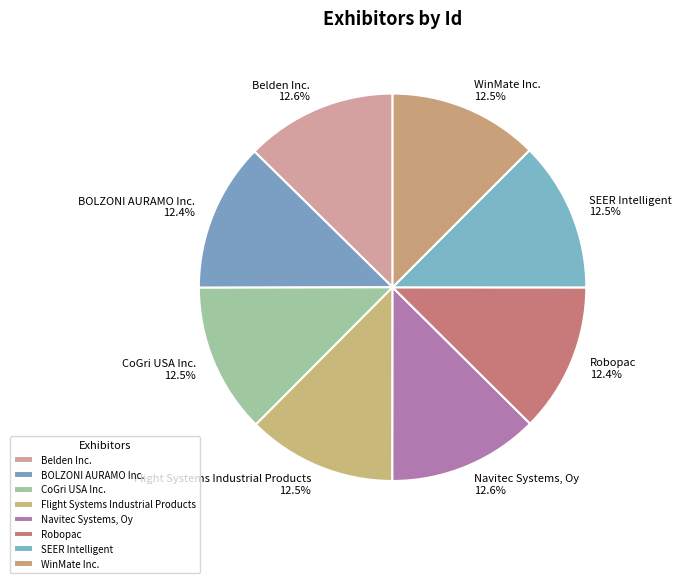

Is Robopac the majority of the pie?

No